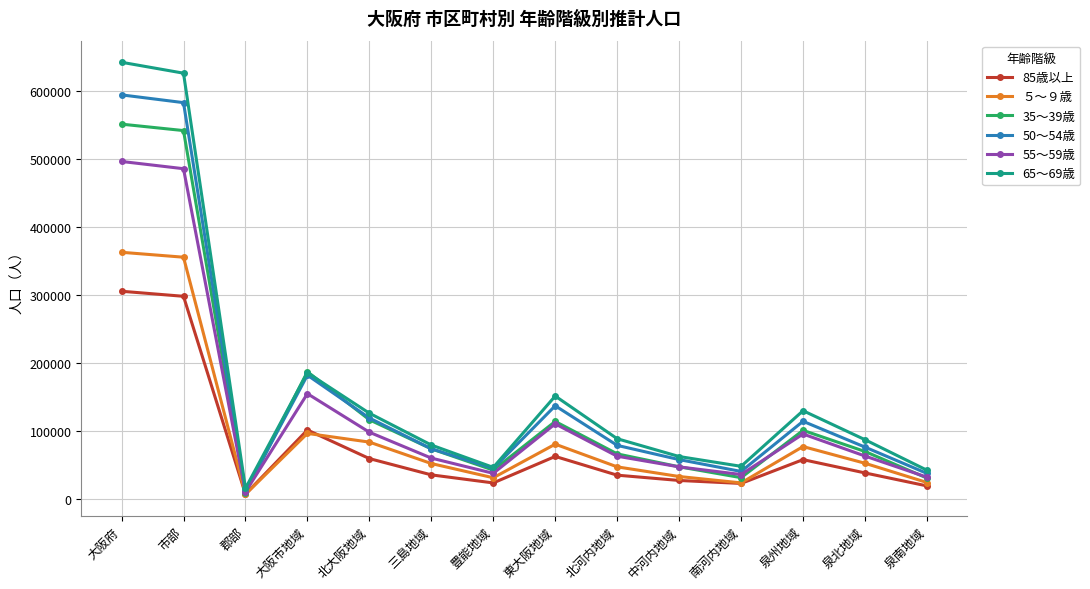

Which series has the widest spread of values?

65～69歳